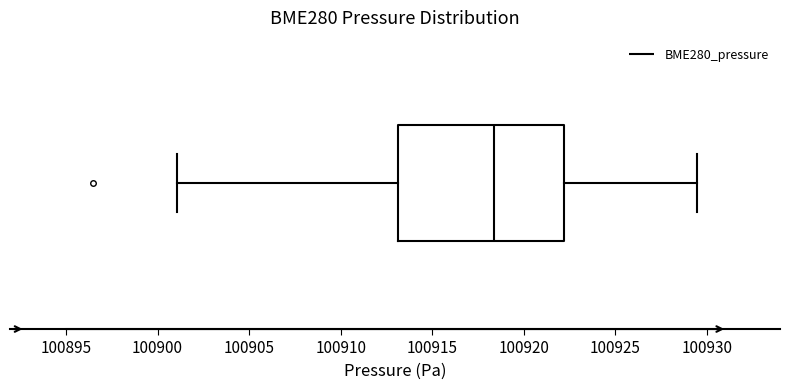

Read this box plot against the x-axis: the position of the median line, the range covered by the box, and the ends of both whiskers. The values are not printed on the chart, so give them approximately, as read against the axis.

median 100918.5, box 100913.0 to 100922.0, whiskers 100901.0 to 100929.5